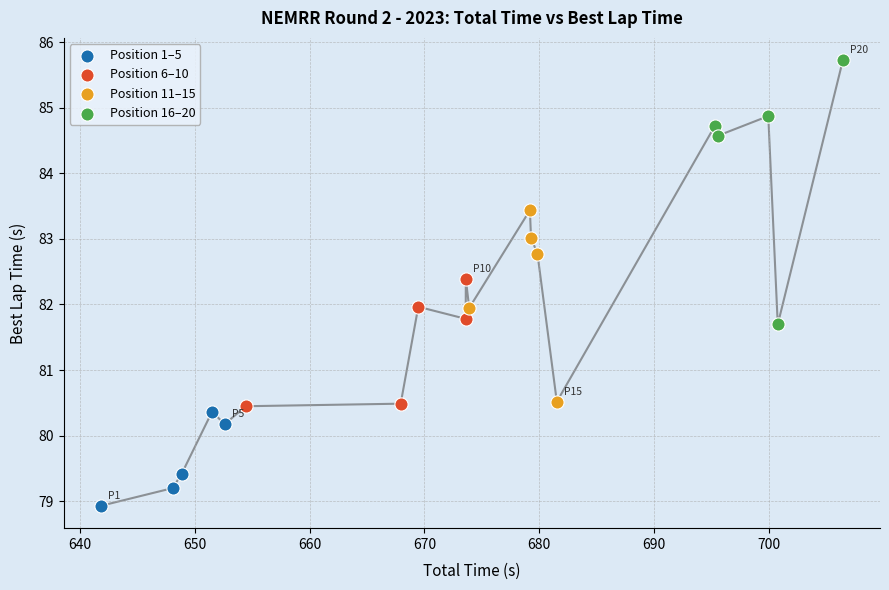

Which series reaches the minimum Y coordinate?

Position 1–5